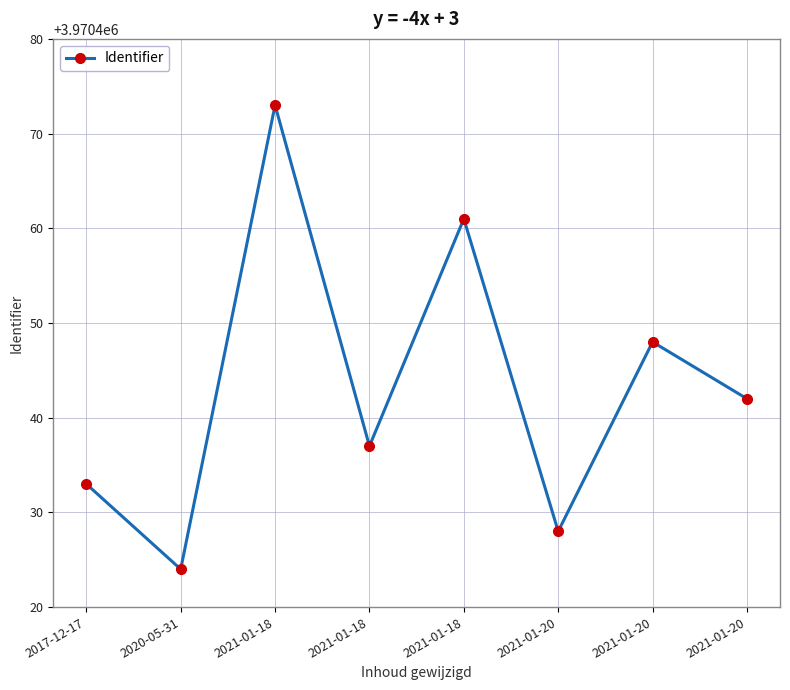

How many series are shown in this chart?

1